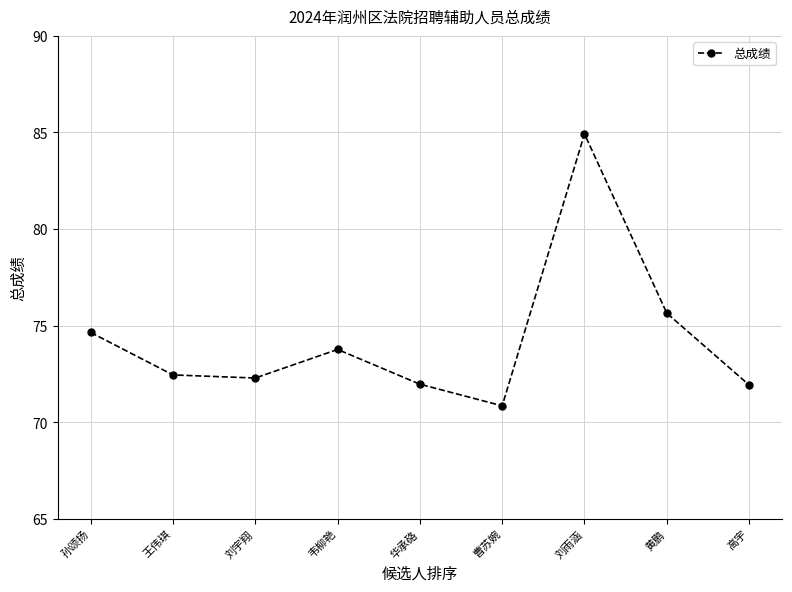

How many points are higher than both their immediate neighbors (excluding endpoints)?

2